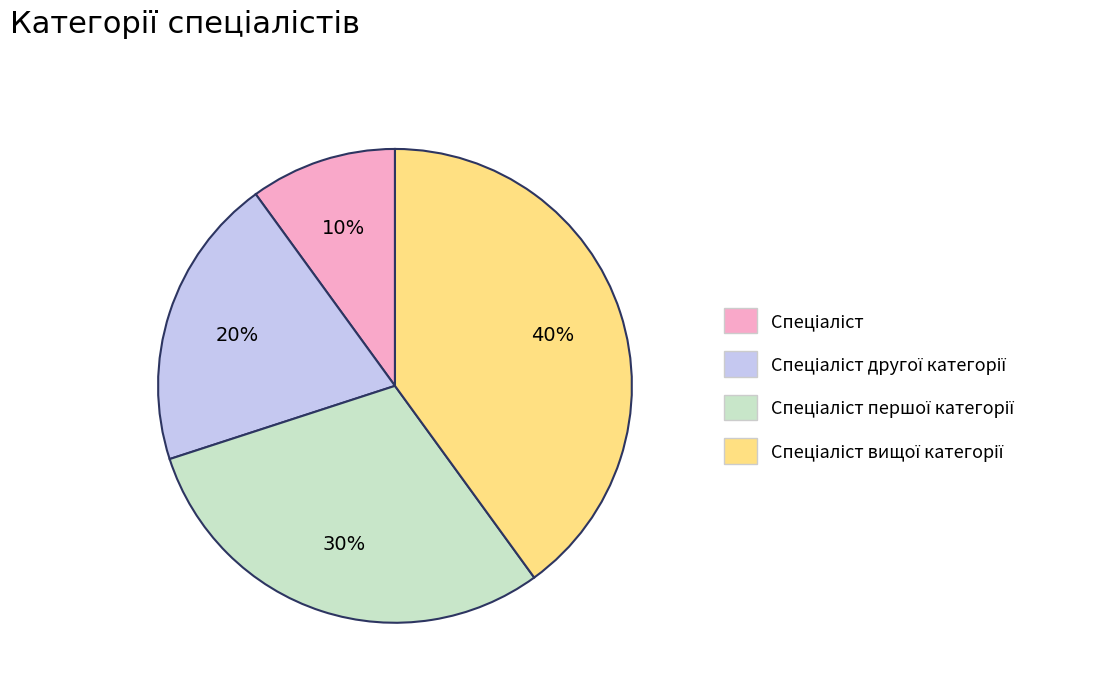

Does any single category account for the majority?

No